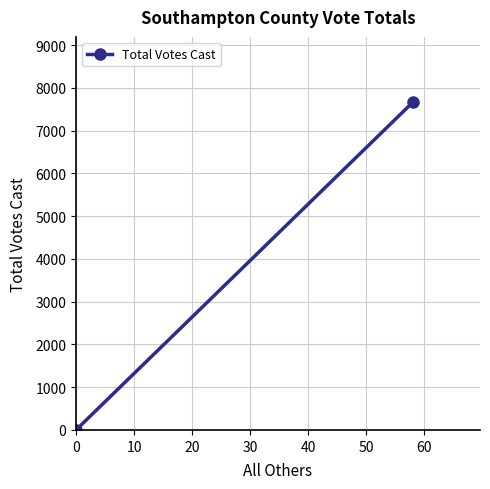

The value at 0 is 4233. True or false?

False